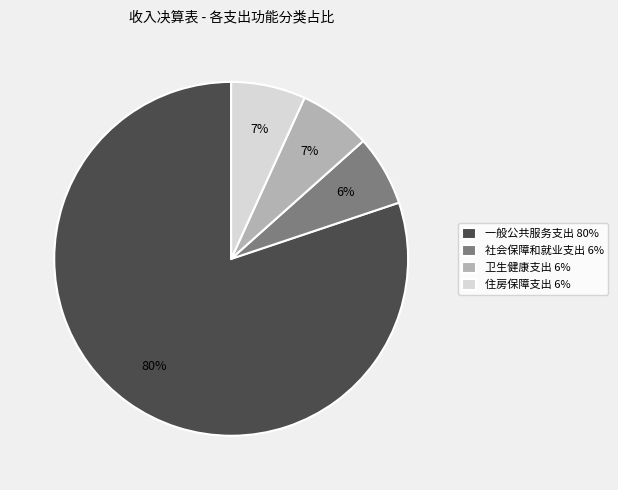

Which has a higher value, 一般公共服务支出 or 住房保障支出?

一般公共服务支出